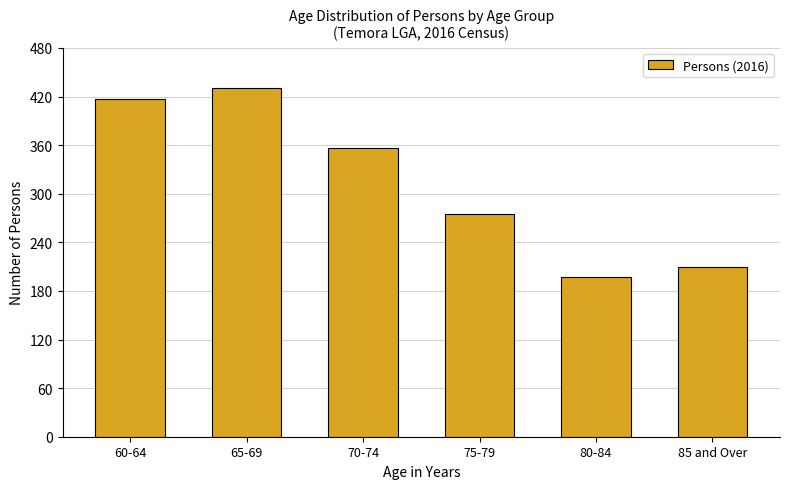

Reading right to left, transcribe all the data shown in this chart.

85 and Over=210	80-84=197	75-79=275	70-74=356	65-69=430	60-64=417